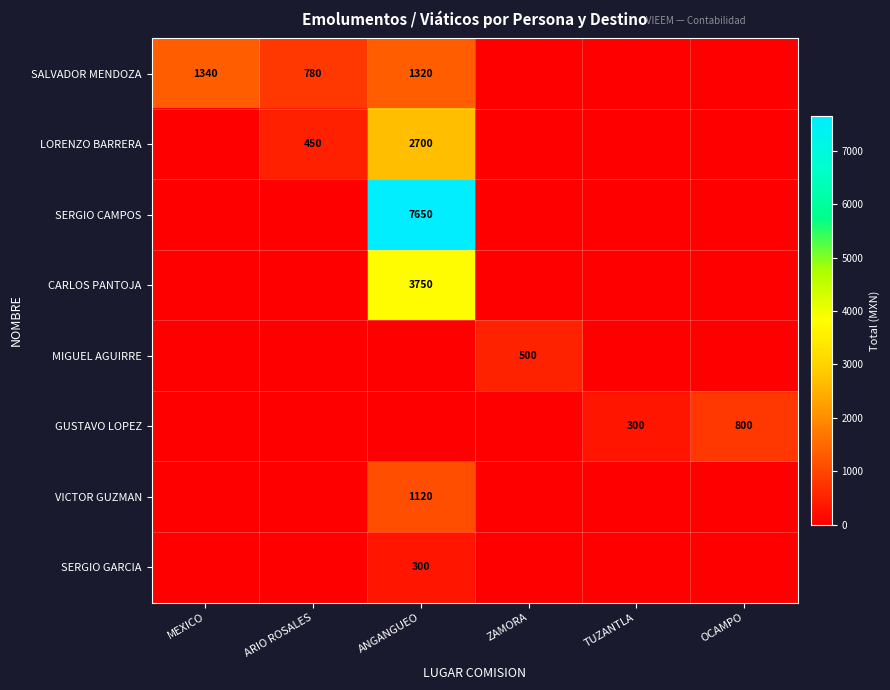

Is it true that VICTOR GUZMAN equals 537 at ANGANGUEO?

False